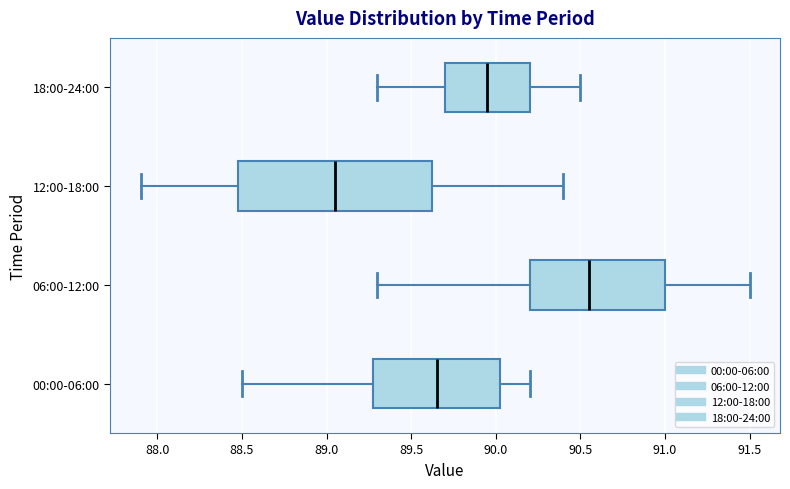

Which box has the furthest to the left median line?

12:00-18:00